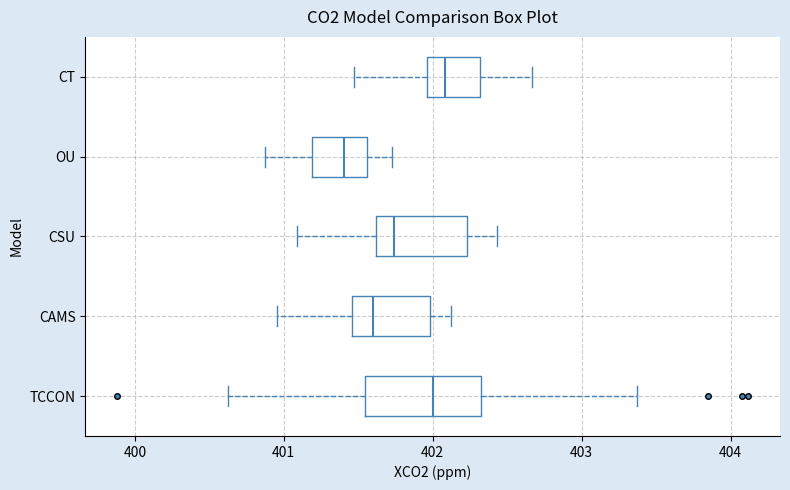

Where does the right whisker of the box for TCCON end on the x-axis? The values are not printed on the chart, so give them approximately, as read against the axis.

403.4